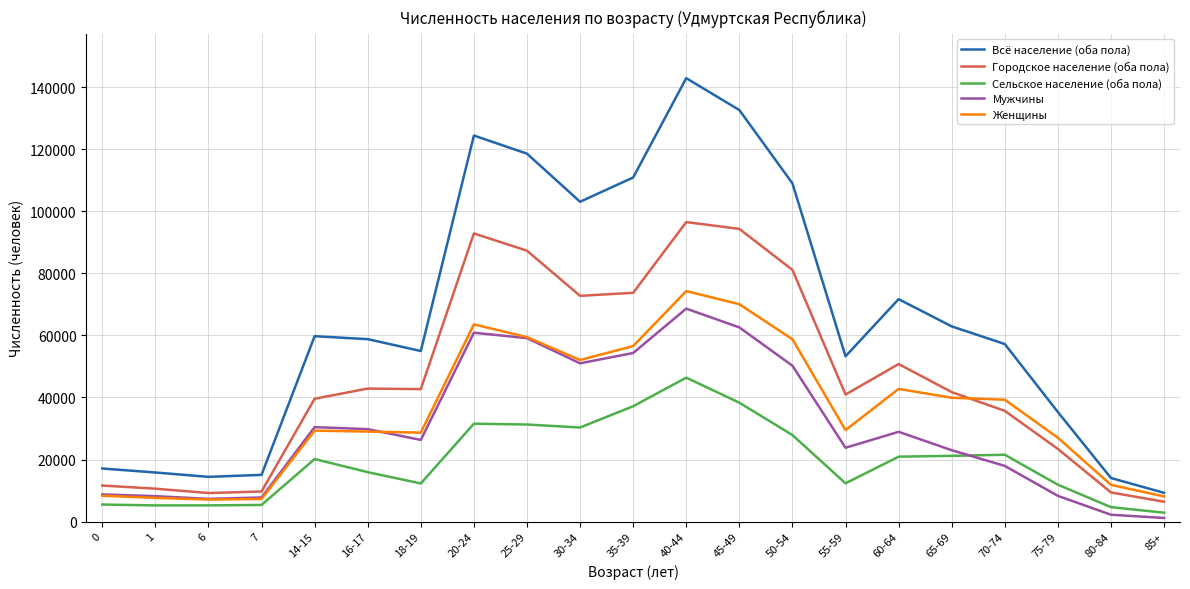

Which series has the largest range (max minus min)?

Всё население (оба пола)